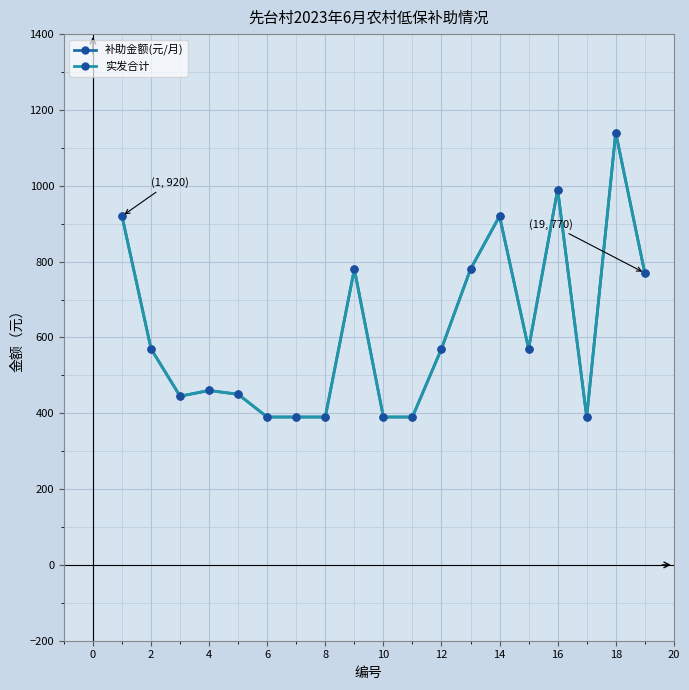

Does the chart have visible grid lines?

Yes